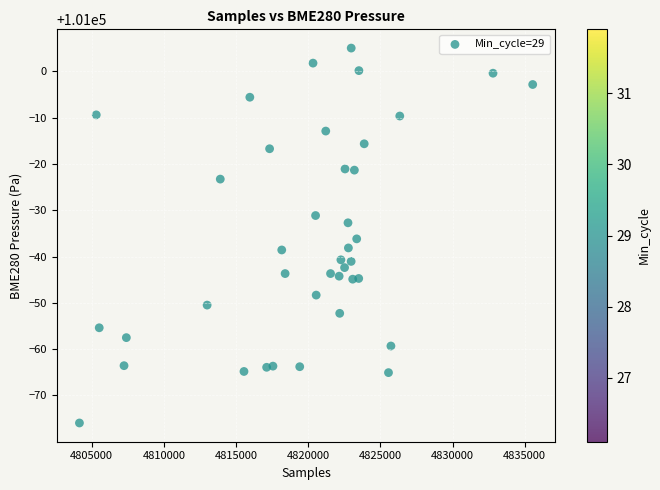

What is the range of Y values (max minus min)?

81.0